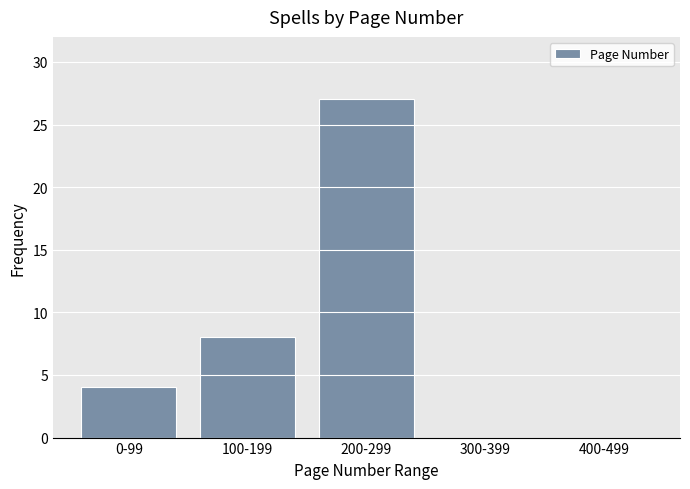

Reading right to left, extract all data points from this chart.

400-499=0	300-399=0	200-299=27	100-199=8	0-99=4